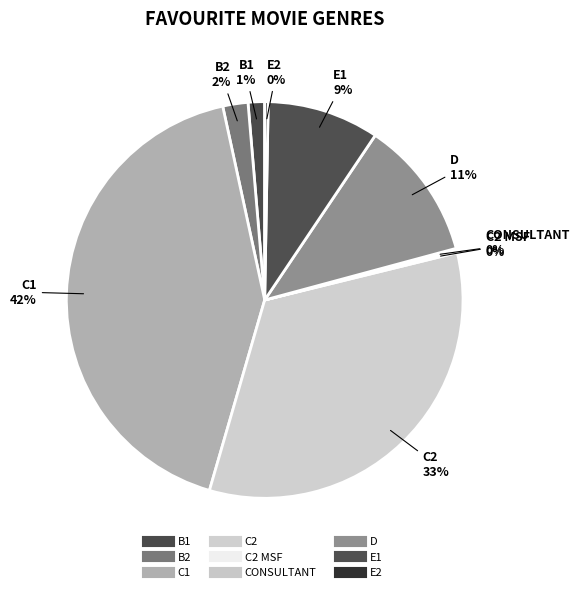

Count the number of slices in the pie.

9